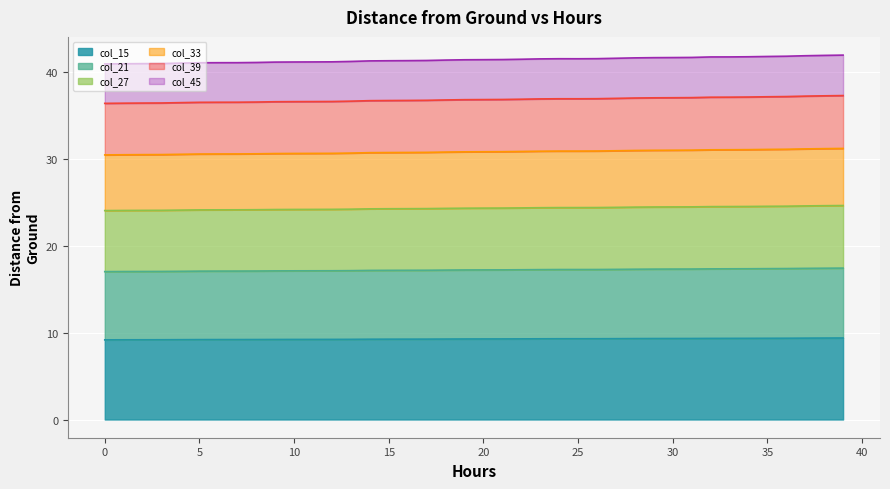

What is the lowest value of the col_15 series?

9.2